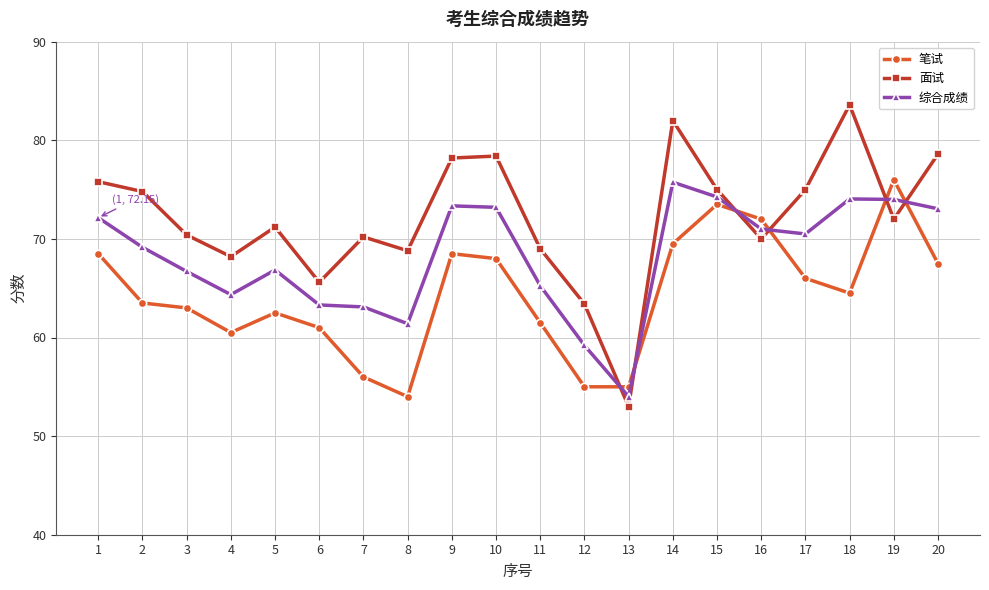

True or false: 面试 has more than 0 interior local peaks.

True